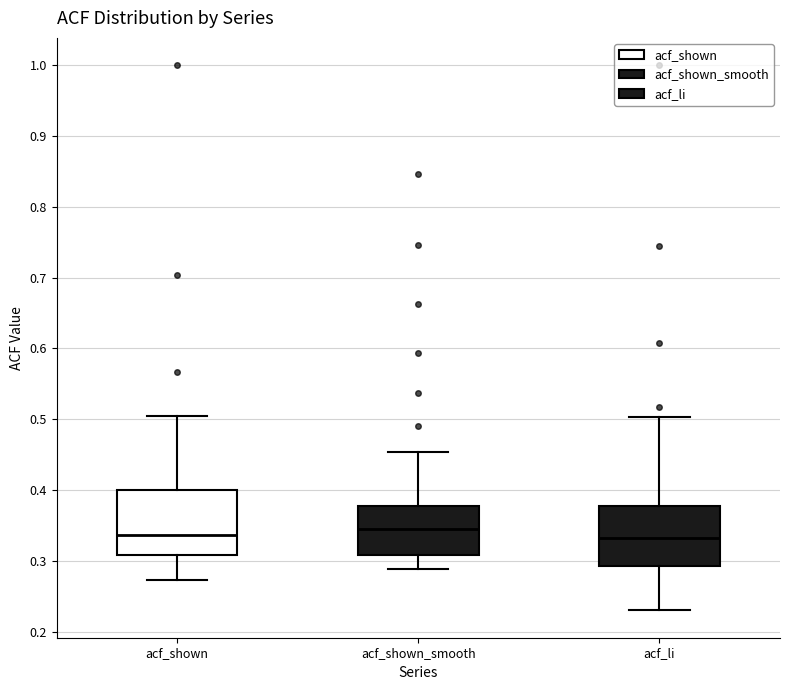

Reading left to right, read every box against the y-axis: the position of its median line, the range the box covers, and the ends of its whiskers. The values are not printed on the chart, so give them approximately, as read against the axis.

acf_shown: median 0.34, box 0.31 to 0.40, whiskers 0.27 to 0.51
acf_shown_smooth: median 0.35, box 0.31 to 0.38, whiskers 0.29 to 0.45
acf_li: median 0.33, box 0.29 to 0.38, whiskers 0.23 to 0.50